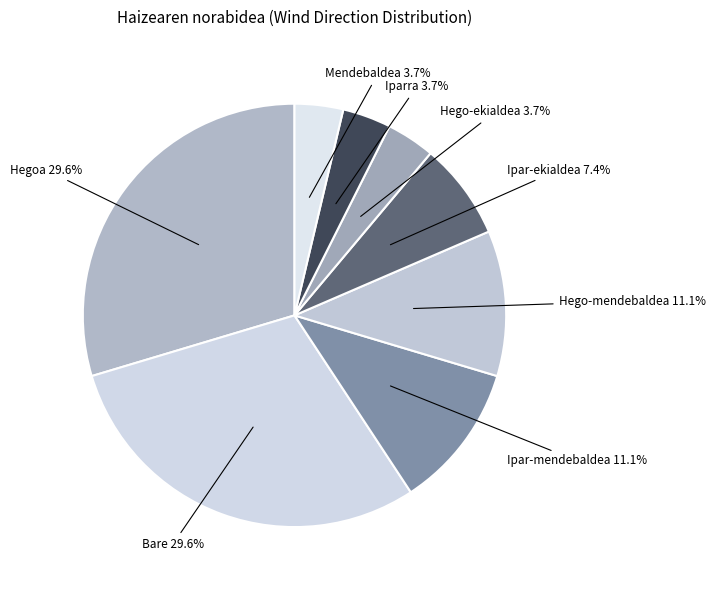

Combined, do Hego-mendebaldea and Hego-ekialdea account for over 50%?

No